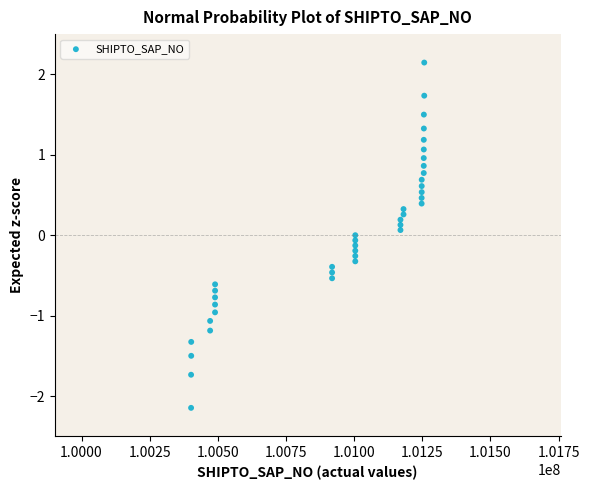

What is the range of X values (max minus min)?

855290.0